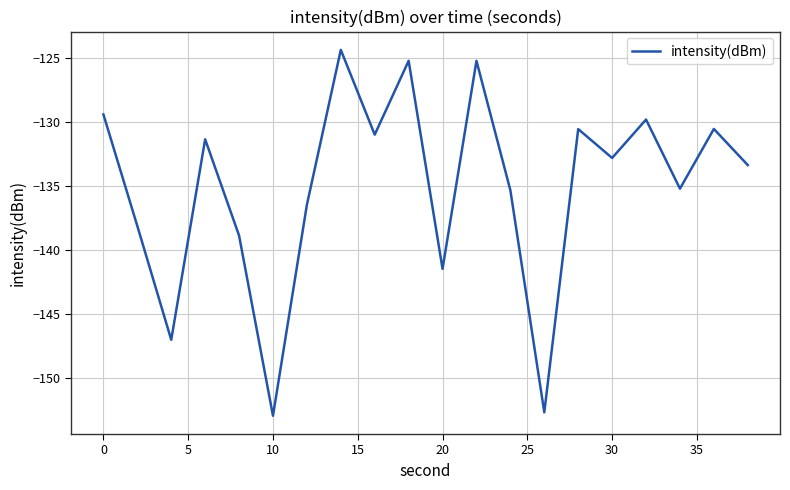

How many interior local peaks (higher than both neighbors) does the data have?

7